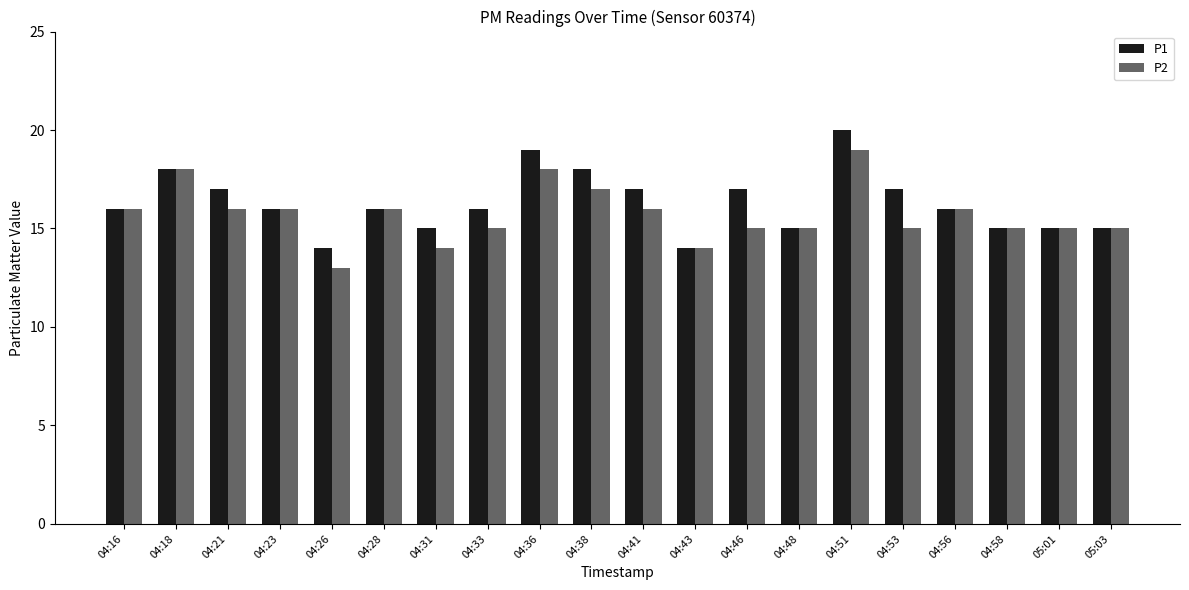

At 04:36, list the series in order from largest to smallest.

P1, P2